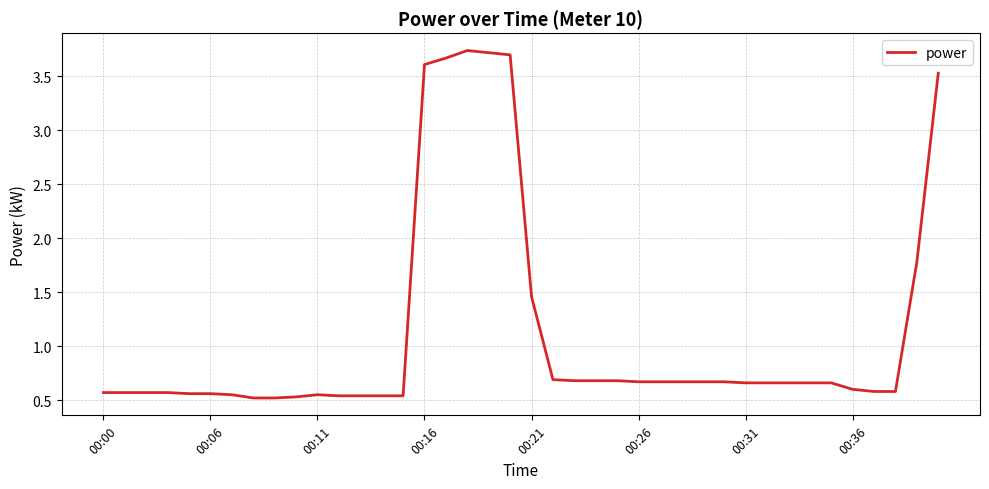

What is the difference between the maximum and minimum values?

3.2